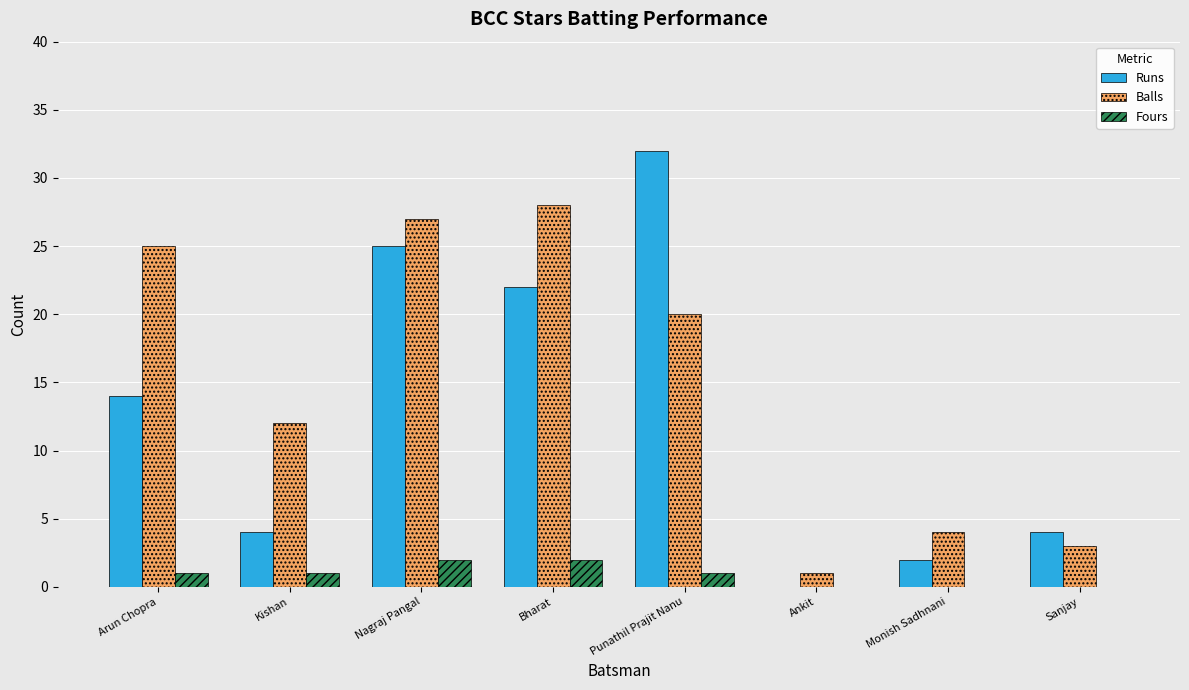

Between Ankit and Sanjay, which series saw the biggest shift?

Runs